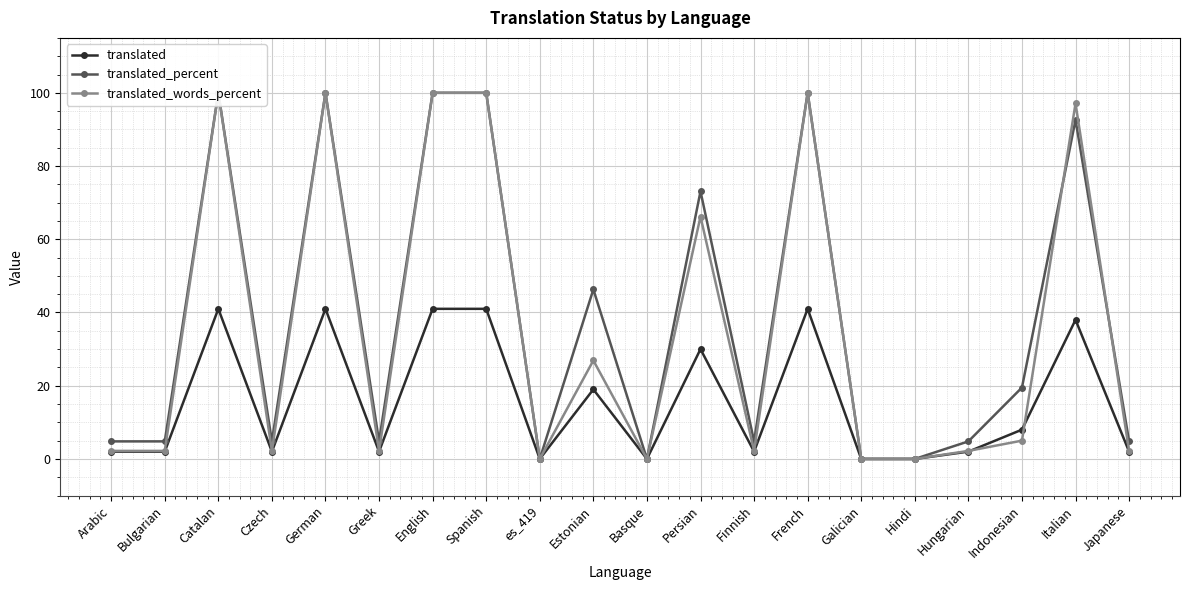

What are all the series names shown in the legend?

translated, translated_percent, translated_words_percent